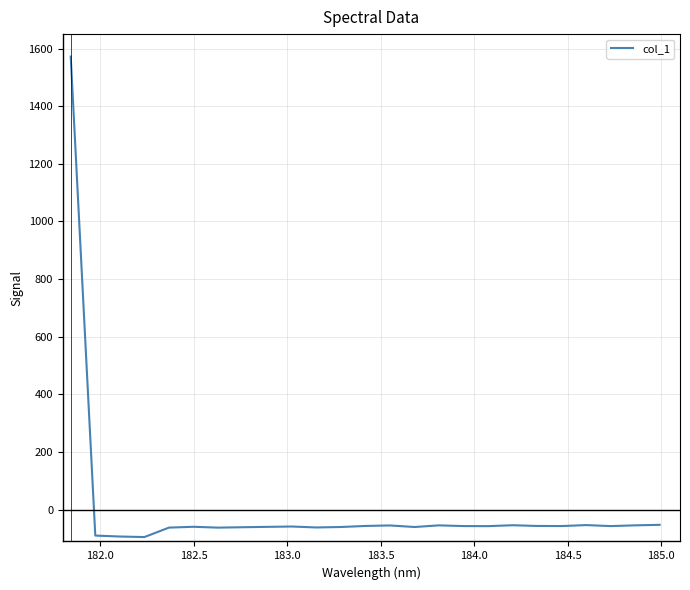

What is the maximum value shown in the chart?

1572.1